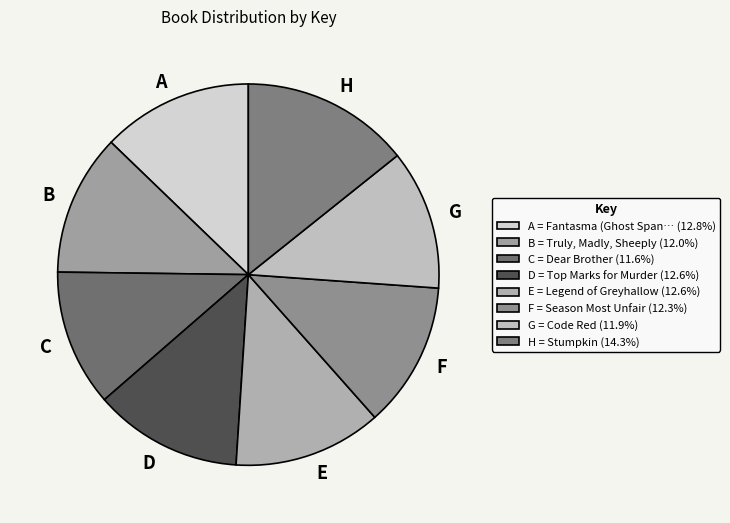

Do G and A together represent more than half of the pie?

No